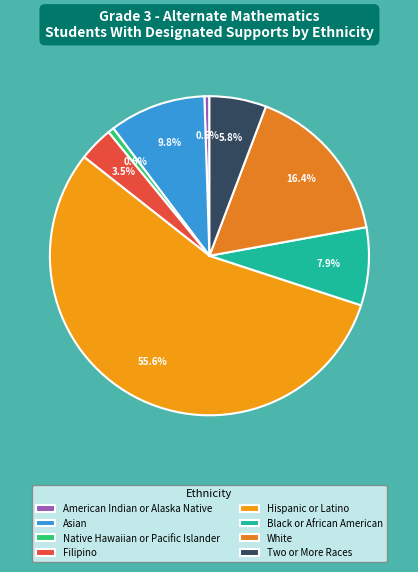

How many segments does this pie chart have?

8